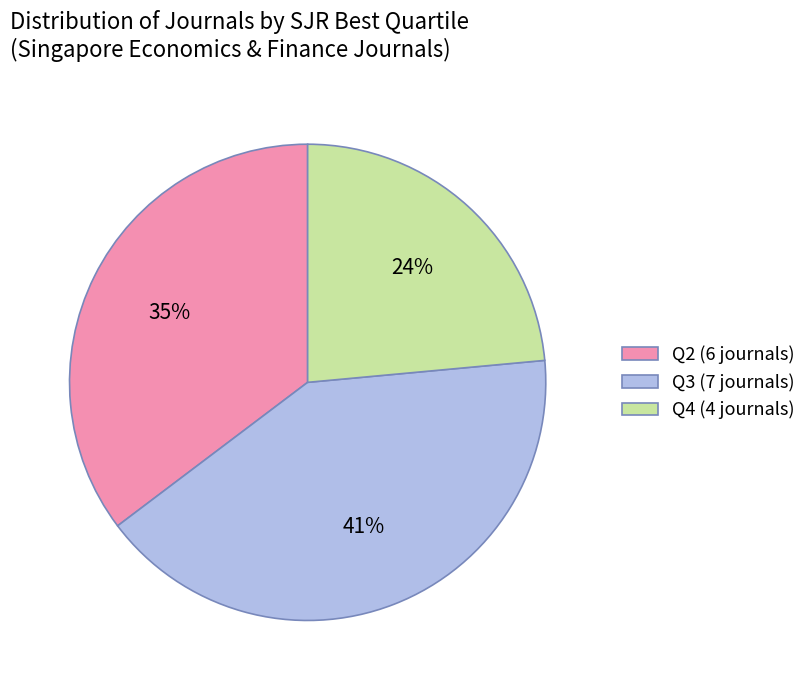

Does Q4 account for over 50% of the chart?

No